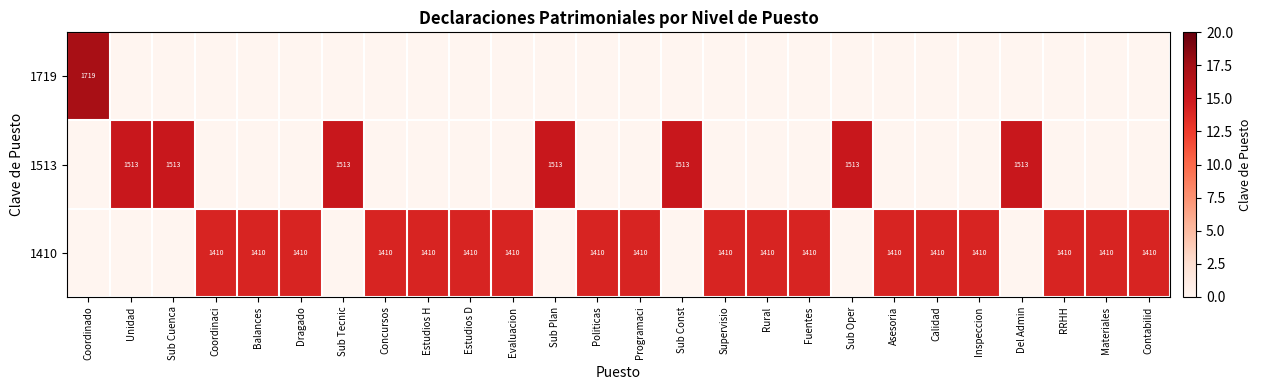

What is the sum of the 1513 values at Del Admin and Sub Tecnic?

3026